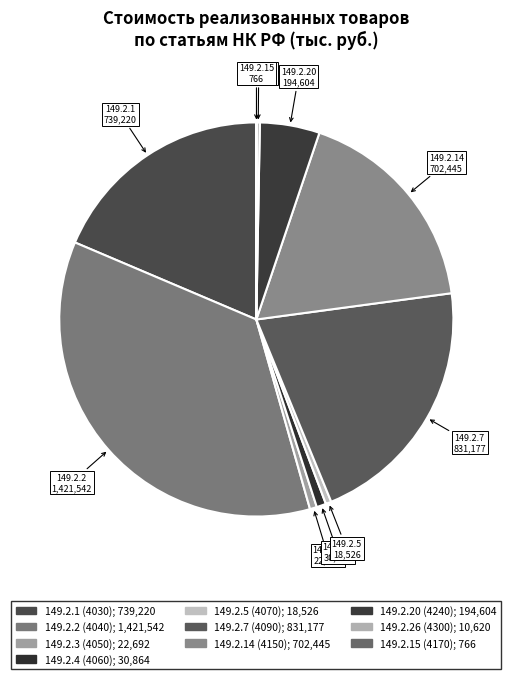

Rank the categories by value from lowest to highest.

149.2.15 (4170), 149.2.26 (4300), 149.2.5 (4070), 149.2.3 (4050), 149.2.4 (4060), 149.2.20 (4240), 149.2.14 (4150), 149.2.1 (4030), 149.2.7 (4090), 149.2.2 (4040)